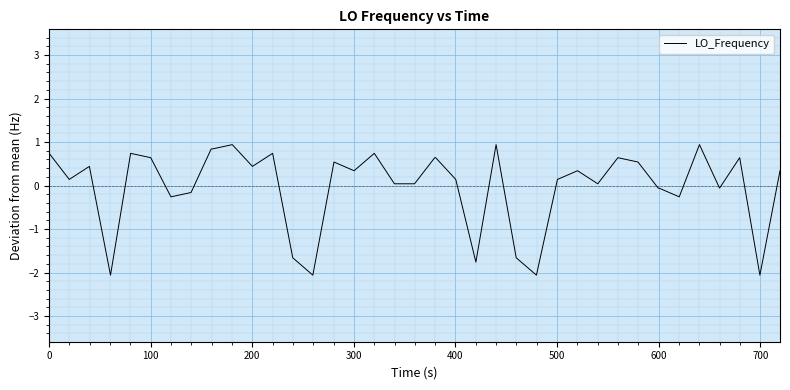

What is the minimum value shown in the chart?

-2.1